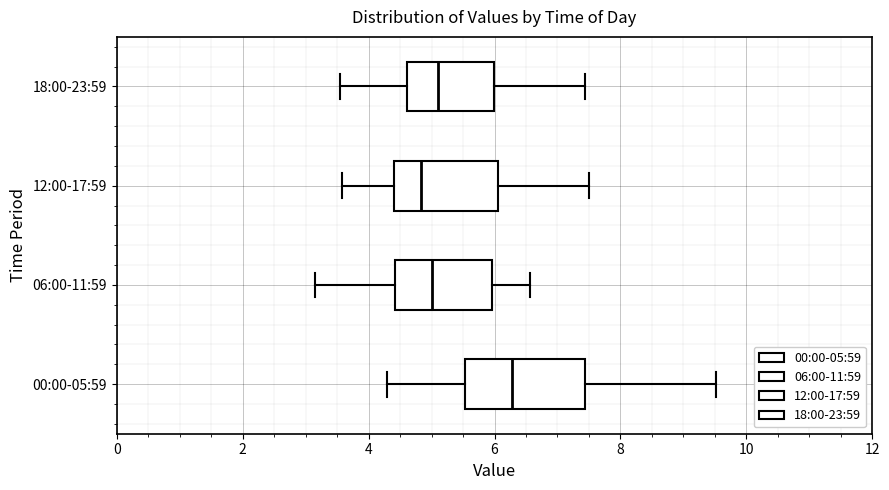

Which box has the furthest to the right median line?

00:00-05:59